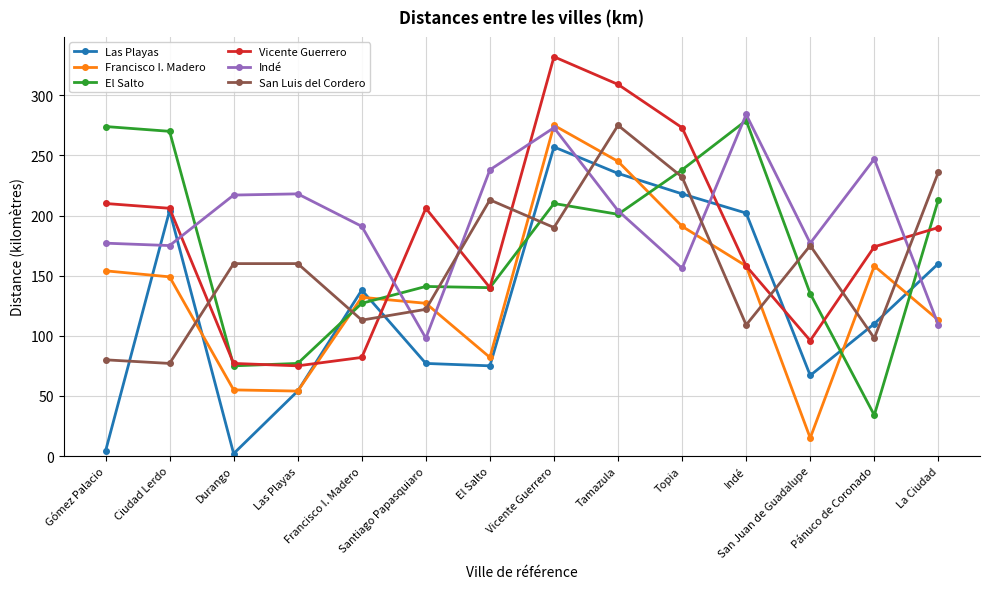

What is the value of the Vicente Guerrero point at the 9th from the left?

309